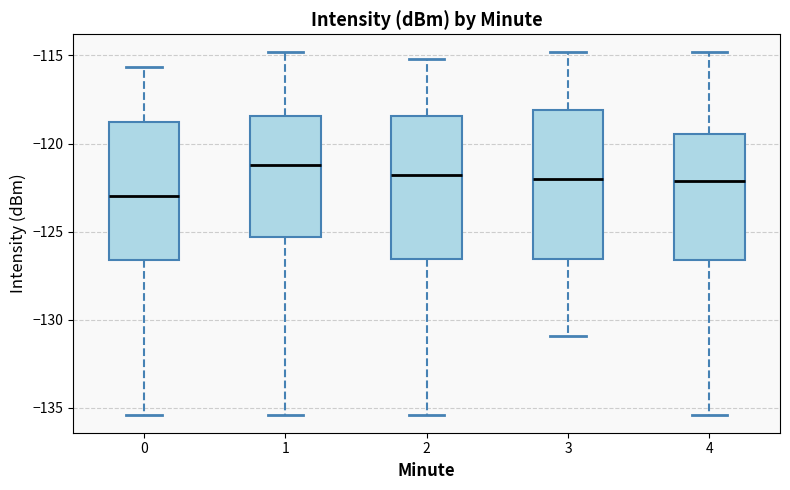

Reading left to right, transcribe this box plot: for each box, give where its median line is, the range the box spans, and where its two whiskers end, as read against the y-axis. The values are not printed on the chart, so give them approximately, as read against the axis.

0: median -123.0, box -126.5 to -119.0, whiskers -135.5 to -115.5
1: median -121.0, box -125.5 to -118.5, whiskers -135.5 to -115.0
2: median -122.0, box -126.5 to -118.5, whiskers -135.5 to -115.0
3: median -122.0, box -126.5 to -118.0, whiskers -131.0 to -115.0
4: median -122.0, box -126.5 to -119.5, whiskers -135.5 to -115.0